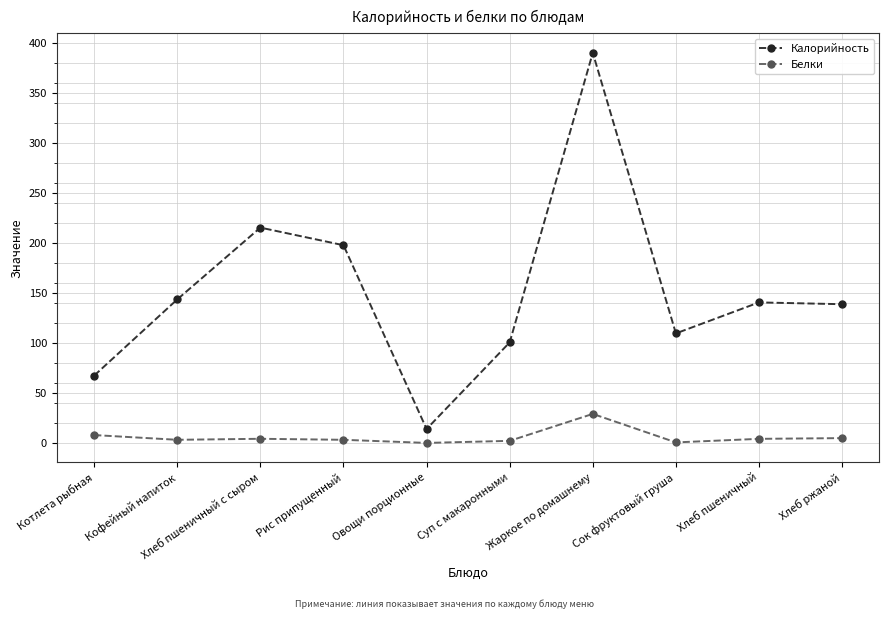

Is this an area chart (filled region under the line)?

No